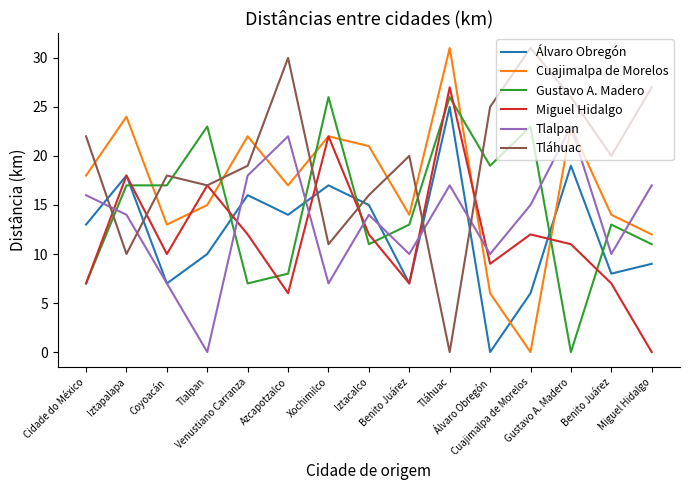

How many values in Álvaro Obregón are above zero?

14